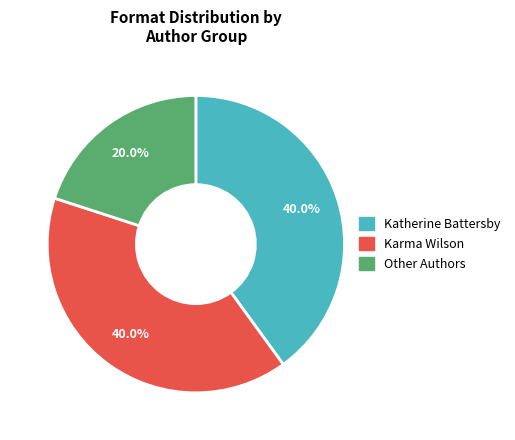

Is there any slice that represents more than half of the pie?

No